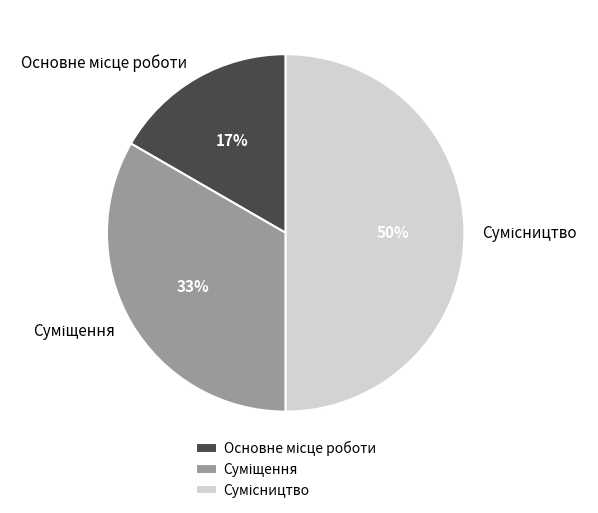

To the nearest percent, what is the difference between the largest and smallest slice percentages?

33%